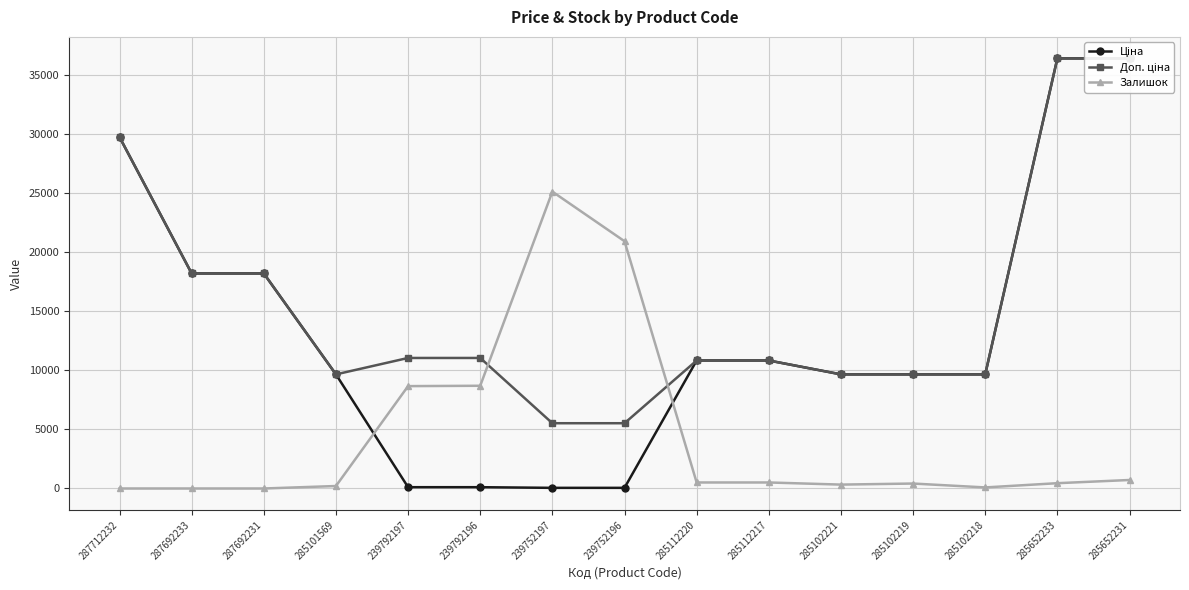

At how many categories does at least one series exceed 9121?

15